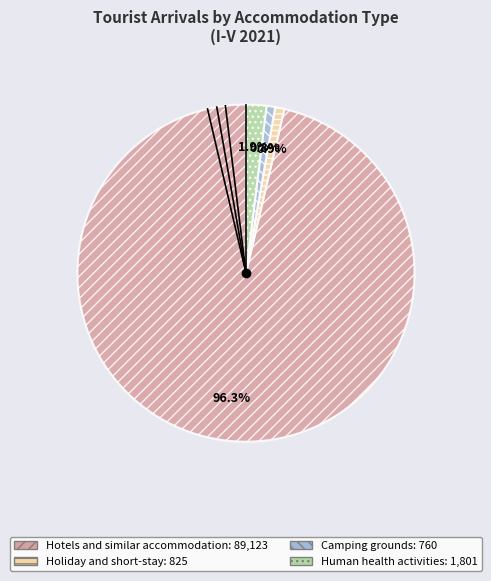

Is it true that Camping grounds is 14% of the pie?

False